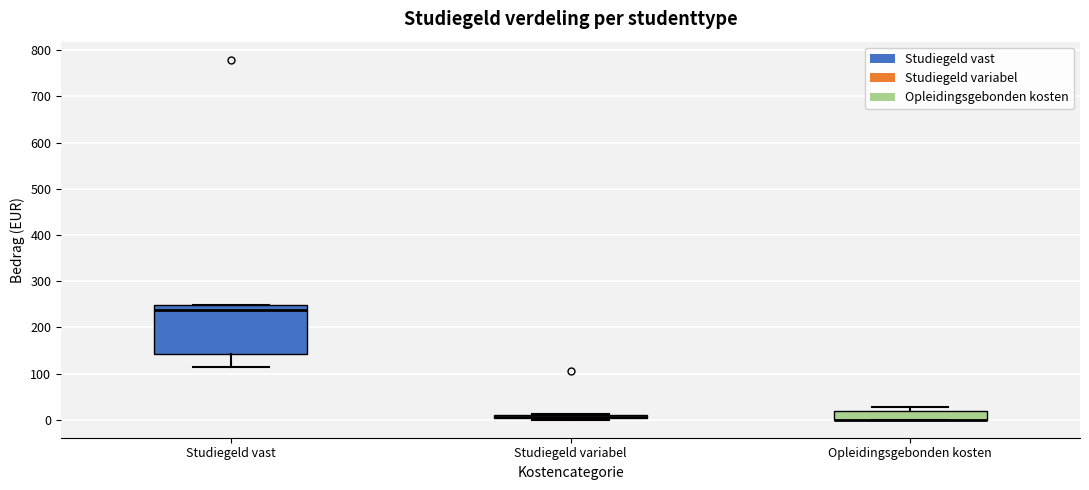

Where is the lower edge of the box for Opleidingsgebonden kosten on the y-axis? The values are not printed on the chart, so give them approximately, as read against the axis.

0